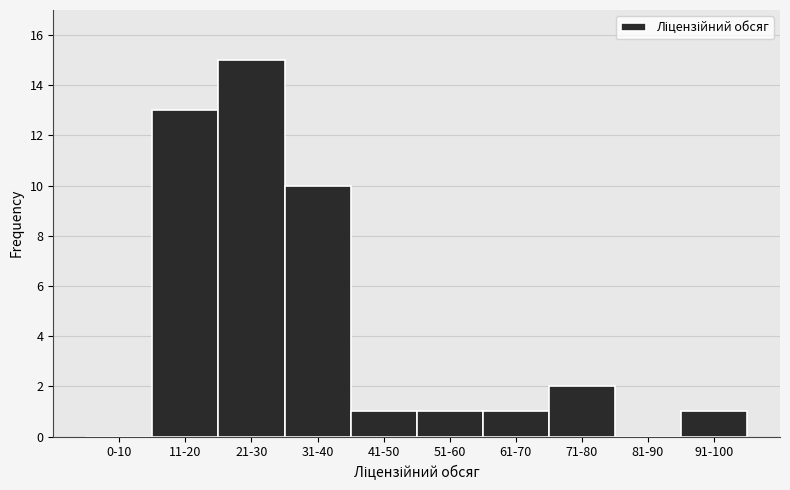

Reading left to right, extract all data points from this chart.

0-10=0	11-20=13	21-30=15	31-40=10	41-50=1	51-60=1	61-70=1	71-80=2	81-90=0	91-100=1